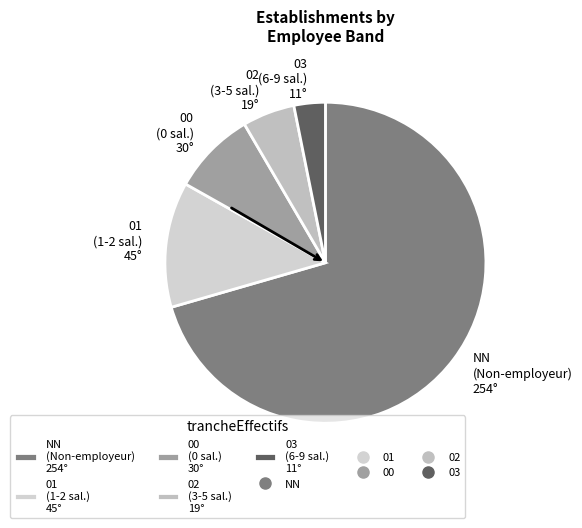

True or false: 01 accounts for 27% of the total.

False